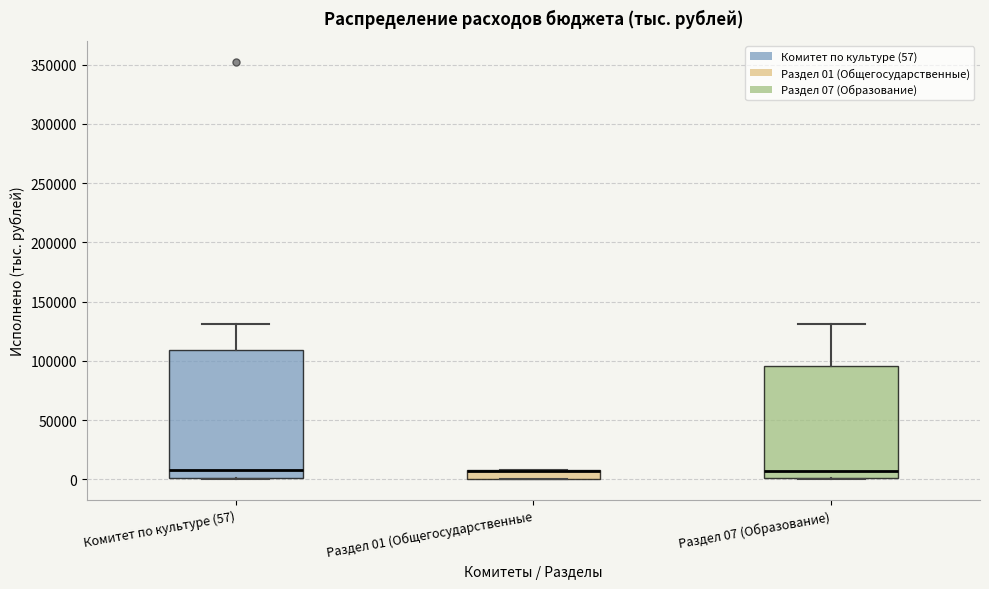

Where does the median line of the box for Комитет по культуре (57) sit on the y-axis? The values are not printed on the chart, so give them approximately, as read against the axis.

10000